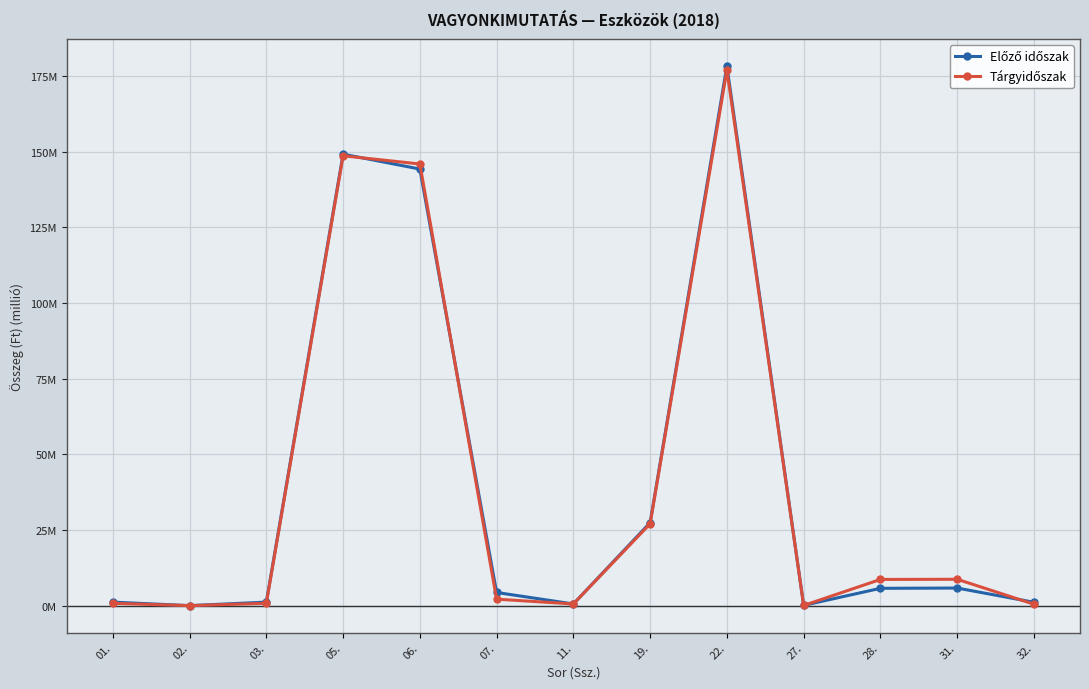

What is the difference between the highest and lowest values at 07.?

2.2